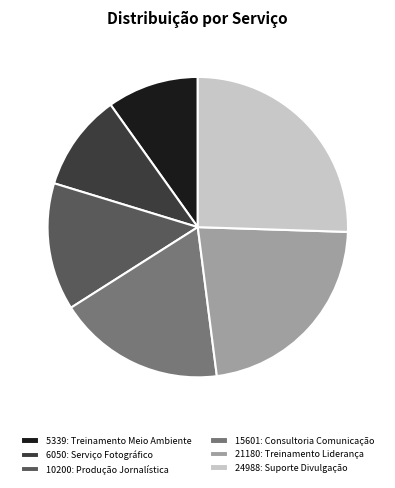

Count the number of slices in the pie.

6